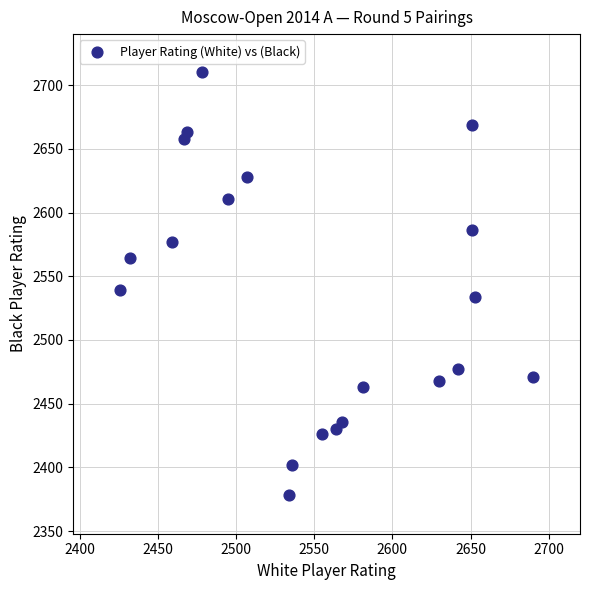

What is the range of X values (max minus min)?

264